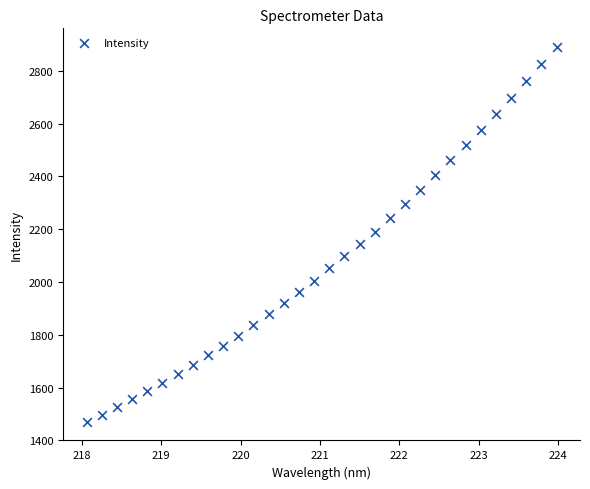

What is the range of X values (max minus min)?

5.9